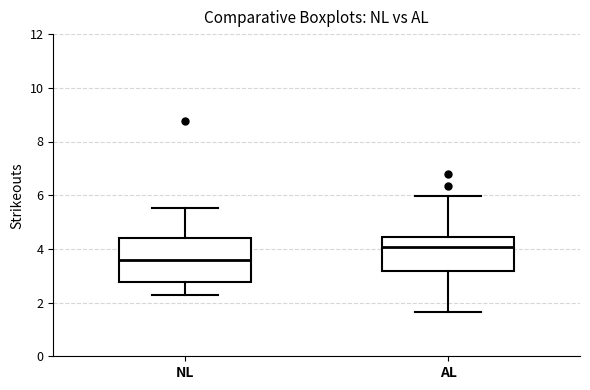

Reading left to right, transcribe this box plot: for each box, give where its median line is, the range the box spans, and where its two whiskers end, as read against the y-axis. The values are not printed on the chart, so give them approximately, as read against the axis.

NL: median 3.6, box 2.8 to 4.4, whiskers 2.2 to 5.6
AL: median 4.0, box 3.2 to 4.4, whiskers 1.6 to 6.0